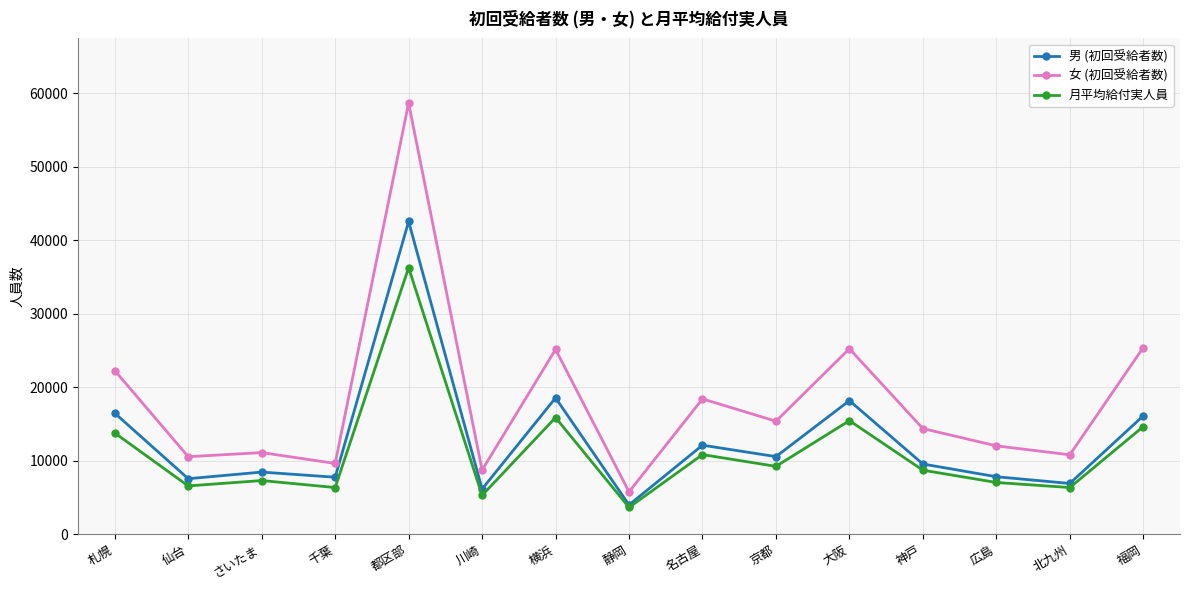

How many lines are shown in the chart?

3